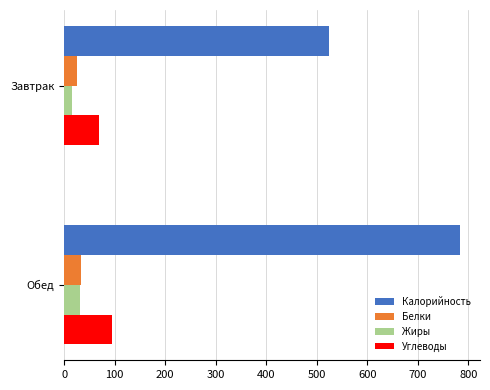

The Белки series shows 32.5 at Обед. True or false?

True